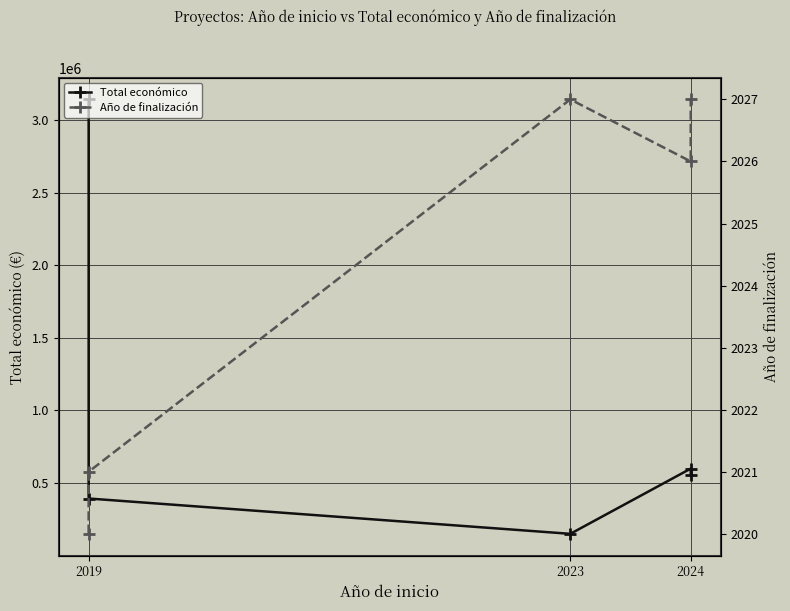

In Total económico, how many points are higher than both neighbors (excluding endpoints)?

1